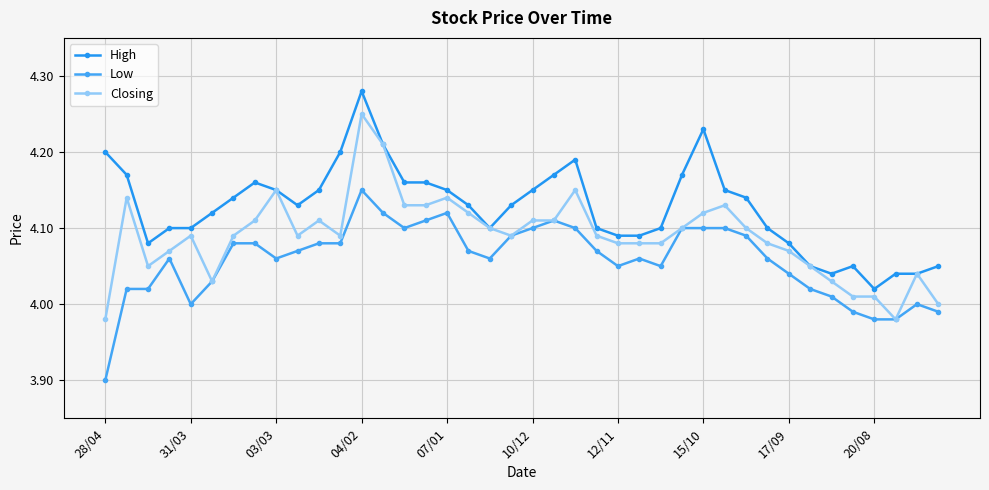

What is the difference between the second highest and second lowest values in the Low series?

0.1